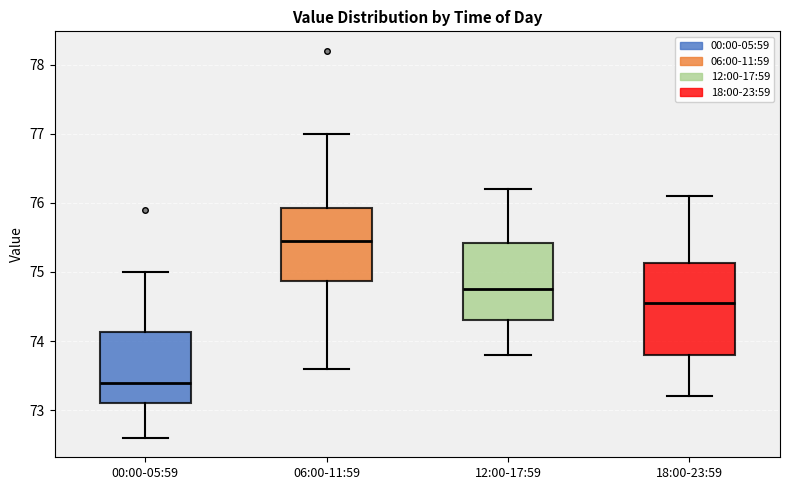

Reading left to right, transcribe this box plot: for each box, give where its median line is, the range the box spans, and where its two whiskers end, as read against the y-axis. The values are not printed on the chart, so give them approximately, as read against the axis.

00:00-05:59: median 73.4, box 73.1 to 74.1, whiskers 72.6 to 75.0
06:00-11:59: median 75.5, box 74.9 to 75.9, whiskers 73.6 to 77.0
12:00-17:59: median 74.8, box 74.3 to 75.4, whiskers 73.8 to 76.2
18:00-23:59: median 74.6, box 73.8 to 75.1, whiskers 73.2 to 76.1